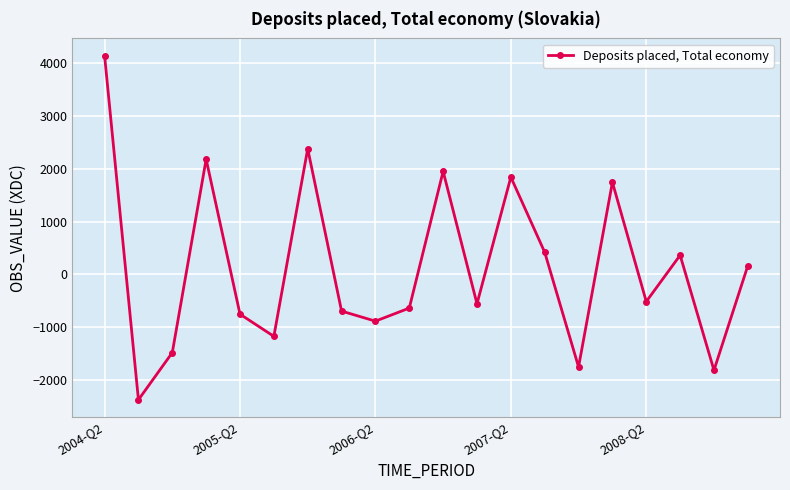

What is the value of the 6th point from the left?

-1172.6